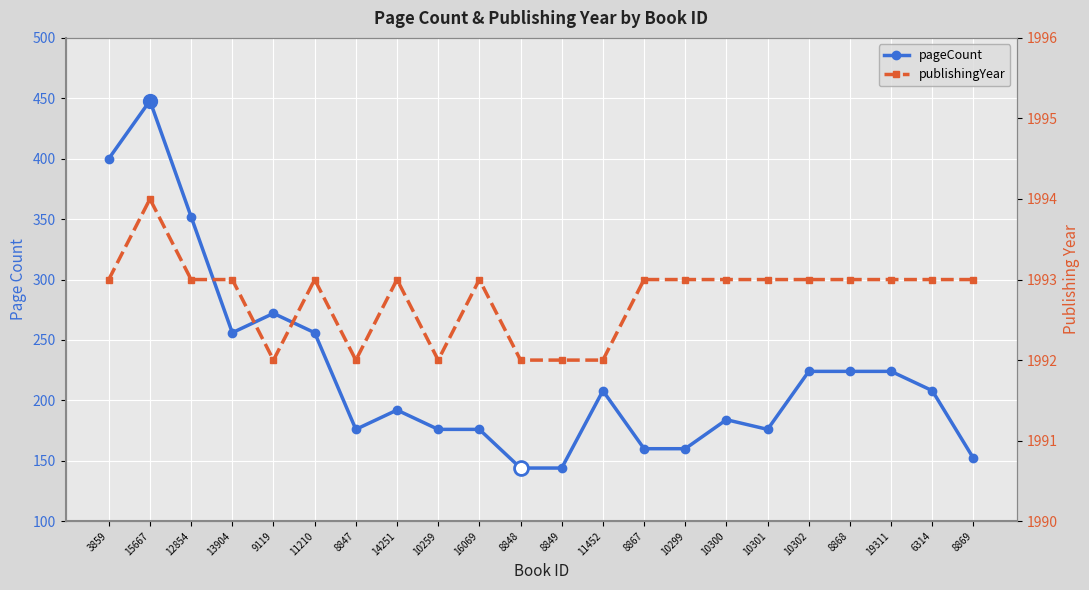

True or false: pageCount has more than 0 points higher than both neighbors.

True